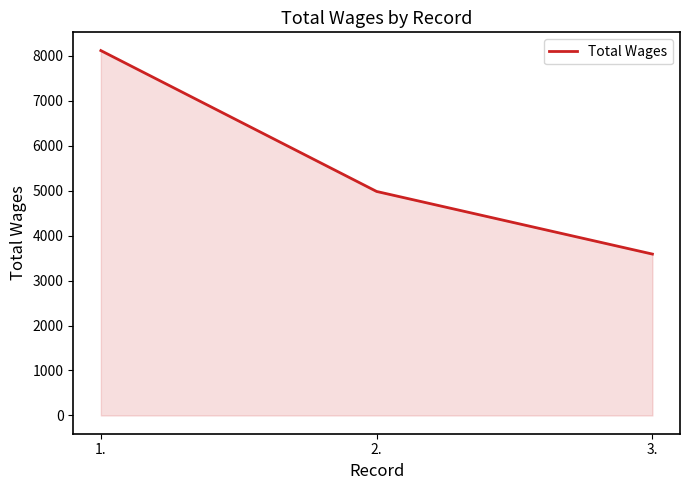

At which label is the value closest to 5850?

2.